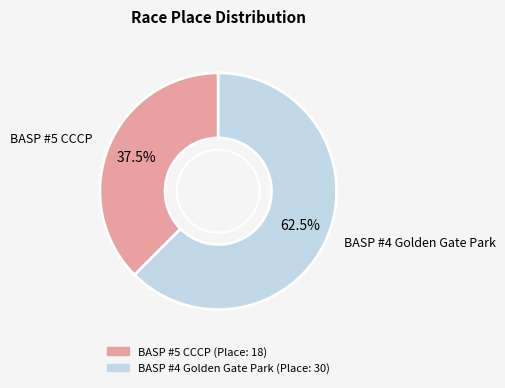

Combined, do BASP #4 Golden Gate Park and BASP #5 CCCP account for over 50%?

Yes